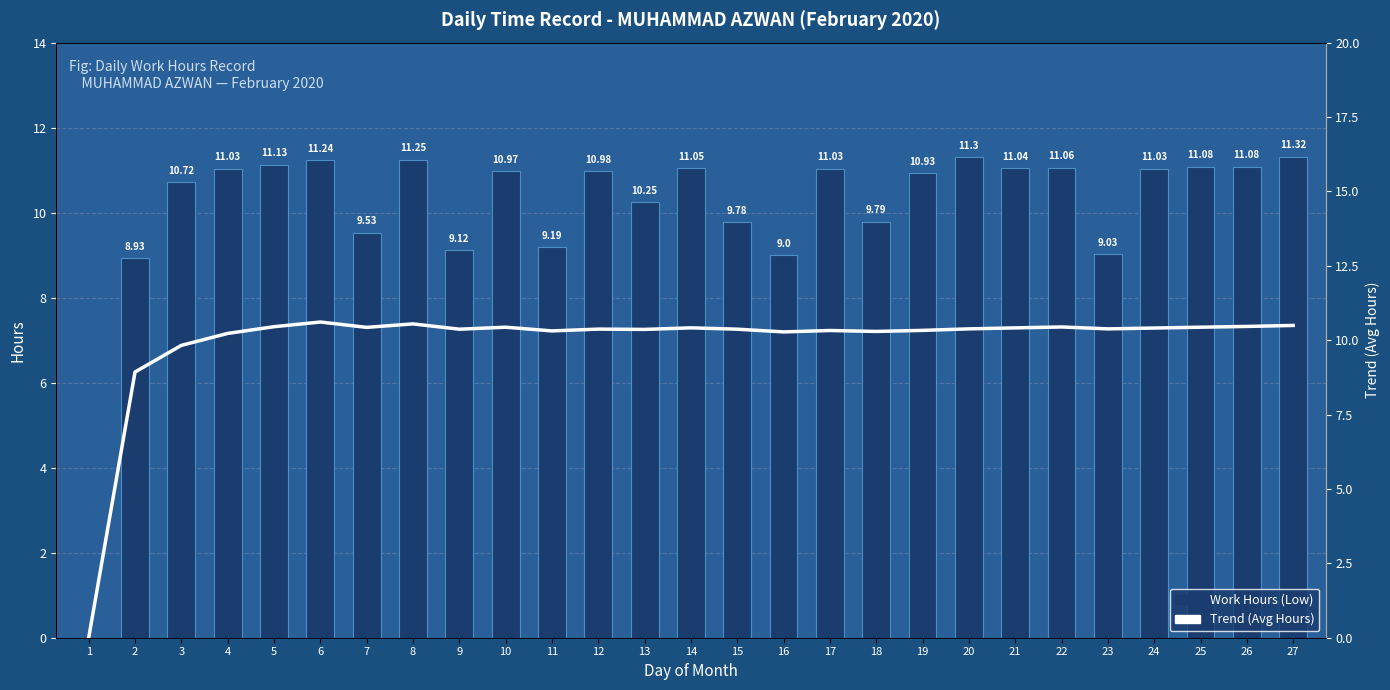

Reading left to right, transcribe all the data shown in this chart.

Work Hours (Low): 1=0.0	2=8.9	3=10.7	4=11.0	5=11.1	6=11.2	7=9.5	8=11.2	9=9.1	10=11.0	11=9.2	12=11.0	13=10.2	14=11.1	15=9.8	16=9.0	17=11.0	18=9.8	19=10.9	20=11.3	21=11.0	22=11.1	23=9.0	24=11.0	25=11.1	26=11.1	27=11.3
Trend (Avg Hours): 1=0.0	2=8.9	3=9.8	4=10.2	5=10.5	6=10.6	7=10.4	8=10.5	9=10.4	10=10.4	11=10.3	12=10.4	13=10.4	14=10.4	15=10.4	16=10.3	17=10.3	18=10.3	19=10.3	20=10.4	21=10.4	22=10.4	23=10.4	24=10.4	25=10.4	26=10.5	27=10.5